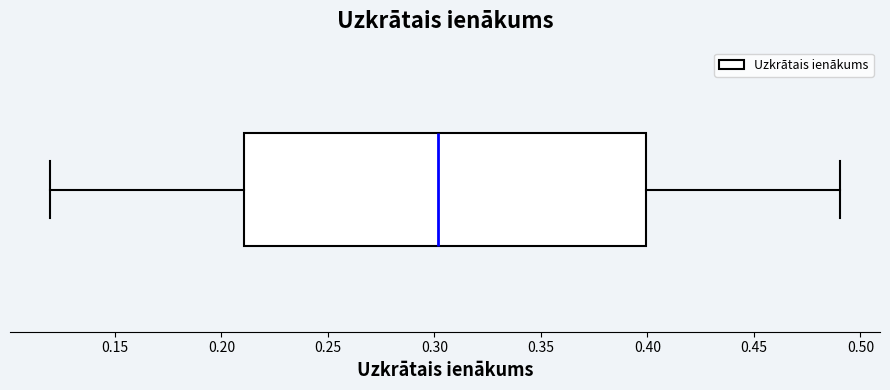

Transcribe this box plot: give where the median line is, the range the box spans, and where the two whiskers end, as read against the x-axis. The values are not printed on the chart, so give them approximately, as read against the axis.

median 0.30, box 0.21 to 0.40, whiskers 0.12 to 0.49